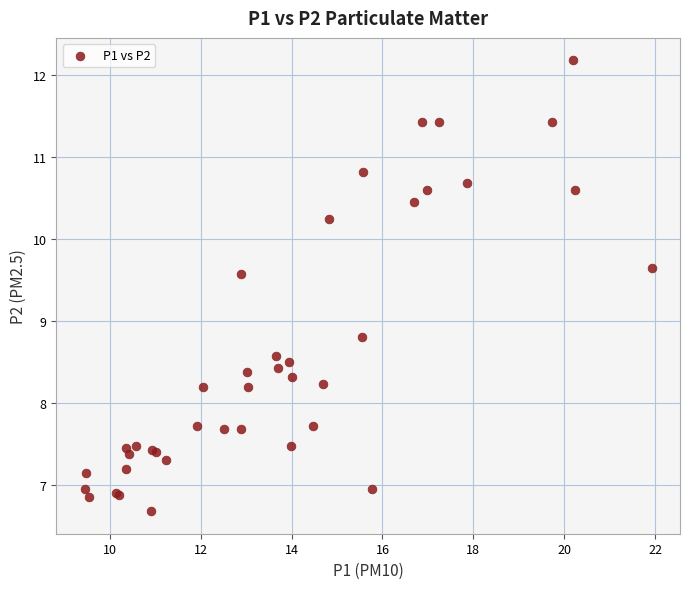

What Y value in the scatter plot is closest to 9?

8.8